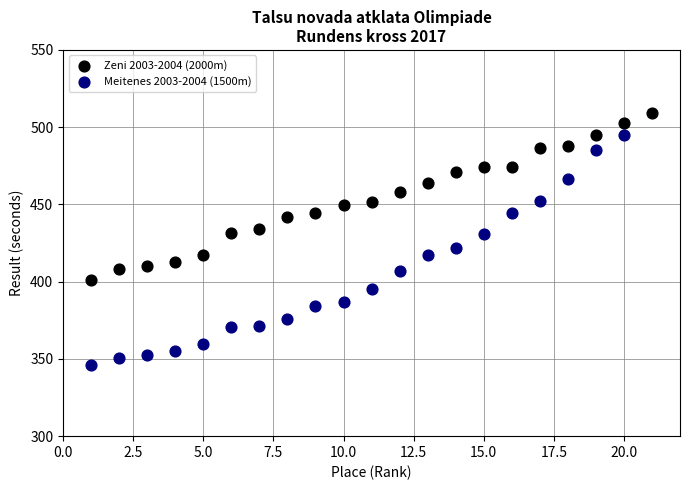

Which series reaches the maximum Y coordinate?

Zeni 2003-2004 (2000m)